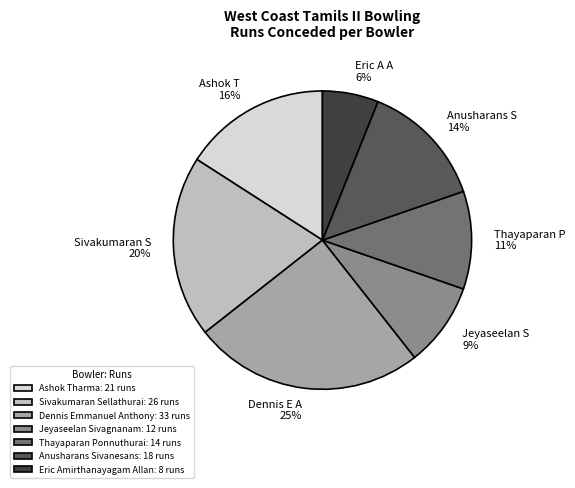

Combined, do Sivakumaran Sellathurai: 26 runs and Thayaparan Ponnuthurai: 14 runs account for over 50%?

No